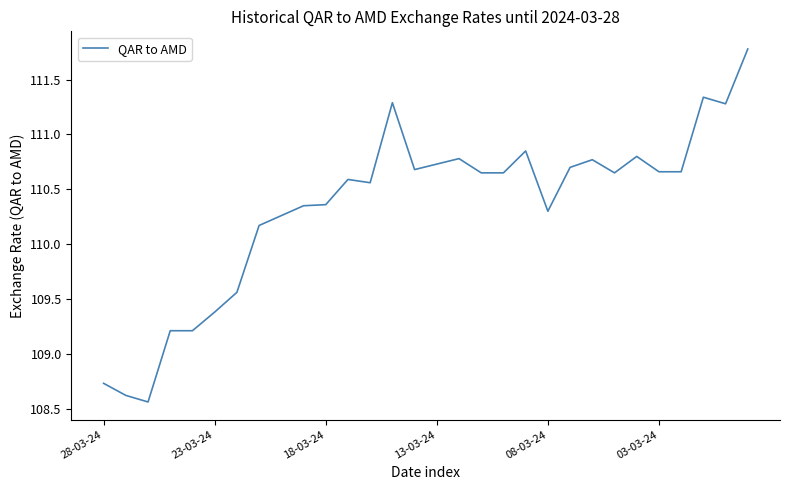

True or false: there are more than 2 points higher than both neighbors.

True